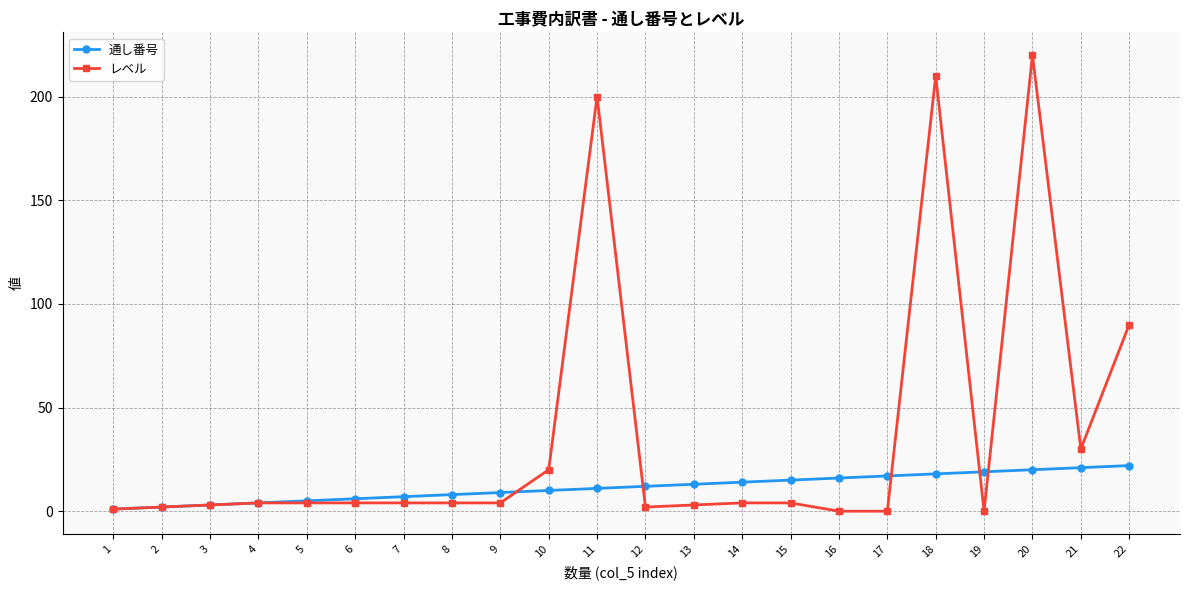

Reading left to right, list all the values displayed in this chart.

通し番号: 1	2	3	4	5	6	7	8	9	10	11	12	13	14	15	16	17	18	19	20	21	22
レベル: 1	2	3	4	4	4	4	4	4	20	200	2	3	4	4	0	0	210	0	220	30	90